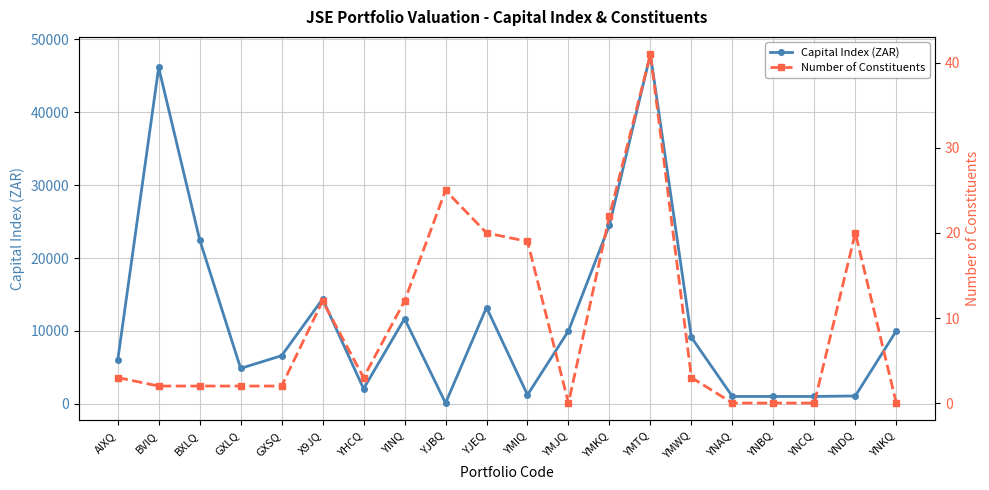

Count the number of data series in this chart.

2